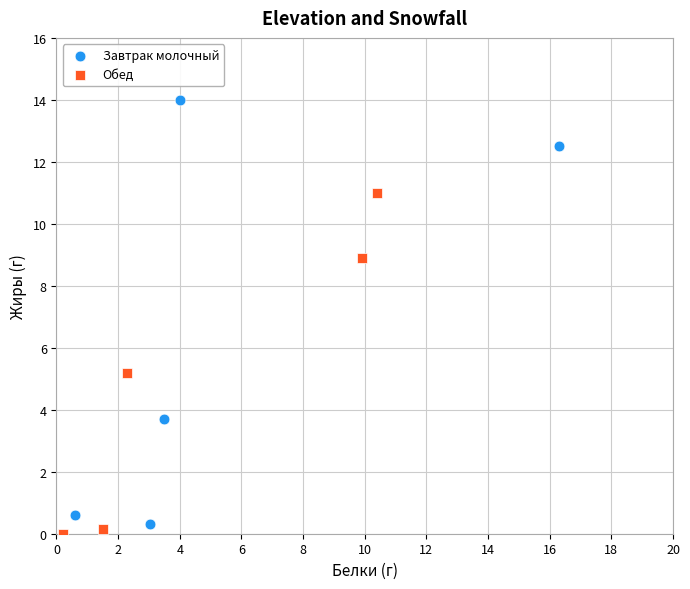

Which series has the largest Y range (max minus min)?

Завтрак молочный